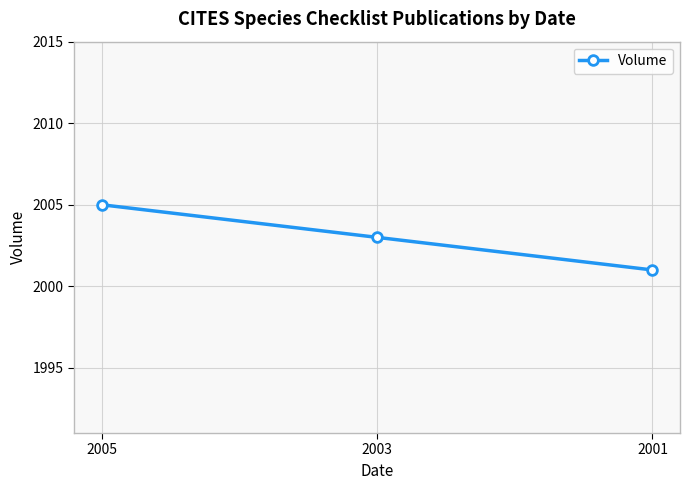

What is the smallest value displayed?

2001